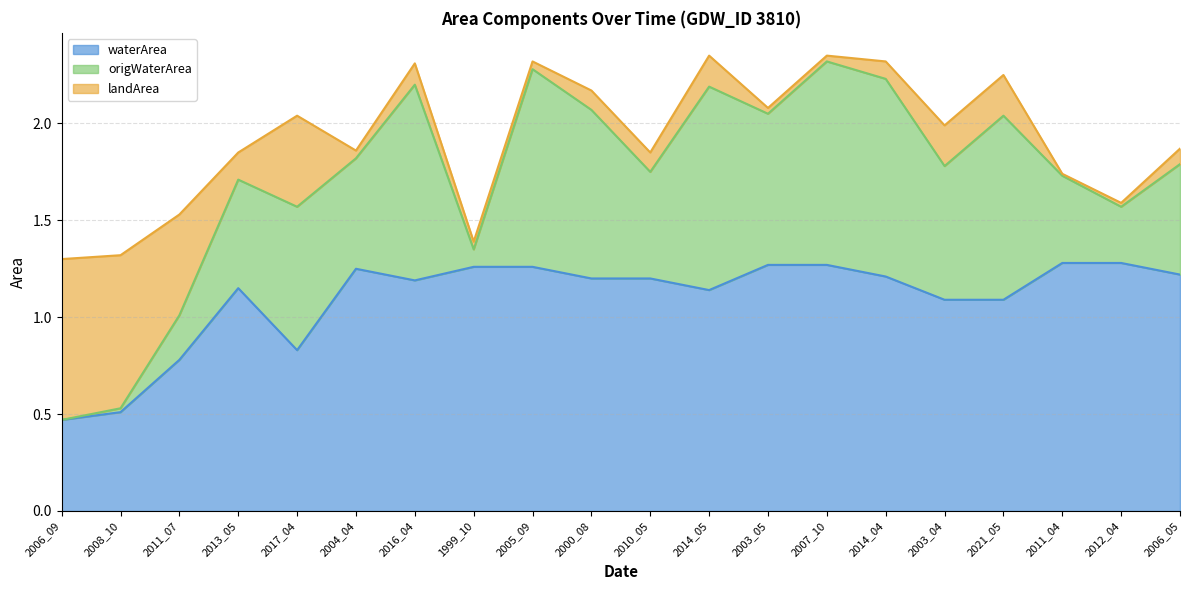

What is the label of the 11th point from the left?

2010_05